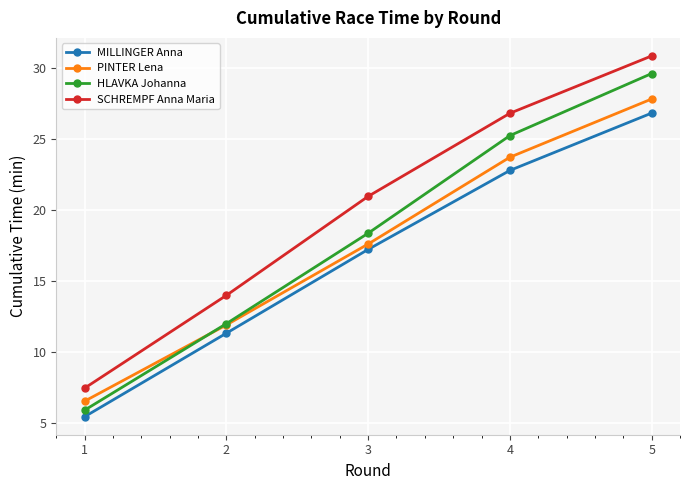

List the series in order of their overall mean, lowest first.

MILLINGER Anna, PINTER Lena, HLAVKA Johanna, SCHREMPF Anna Maria